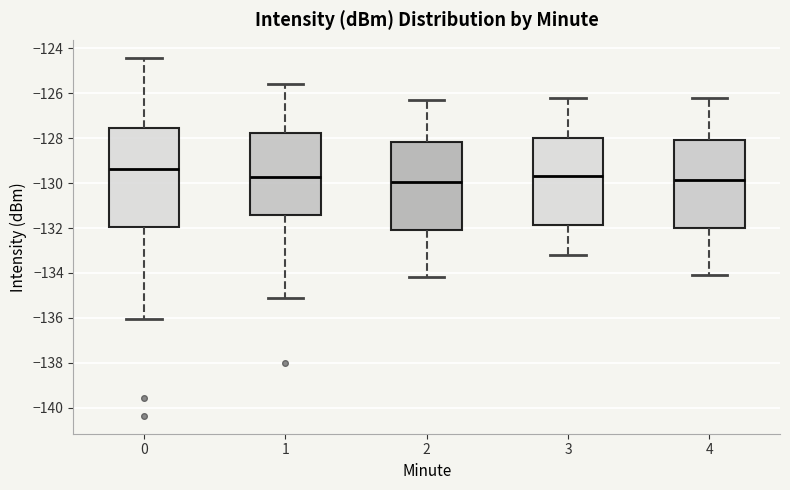

Comparing the boxes themselves (not the whiskers), which one is the tallest?

0